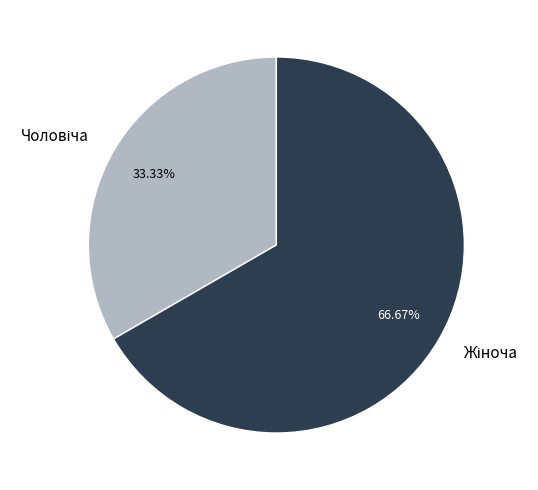

Does any single category account for the majority?

Yes